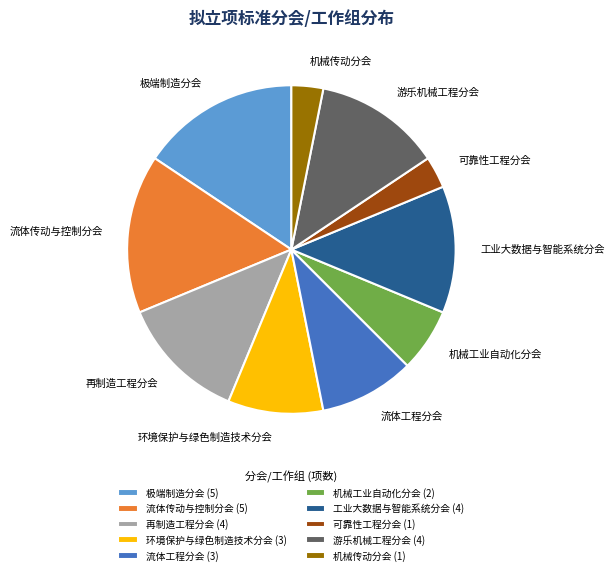

Do 极端制造分会 and 机械传动分会 together represent more than half of the pie?

No